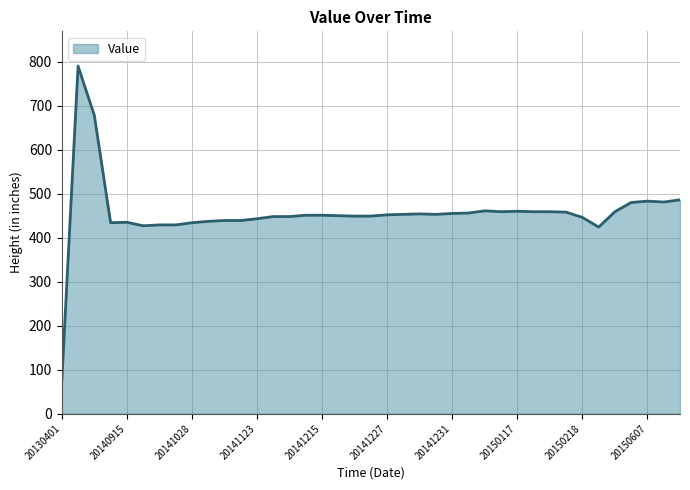

What is the smallest value displayed?

74